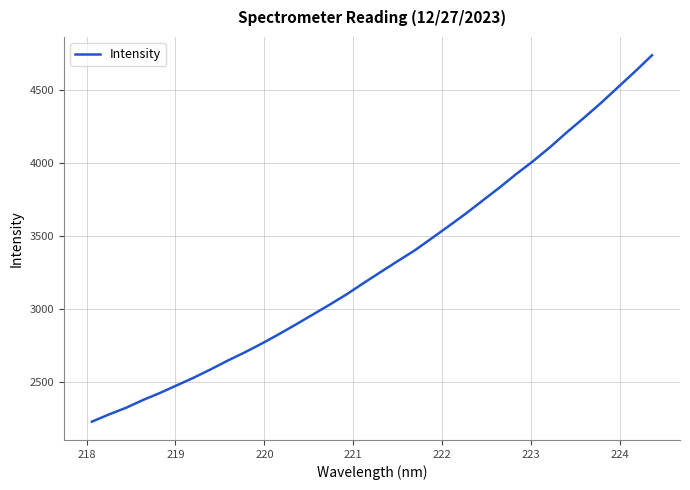

What is the difference between the maximum and minimum values?

2503.5